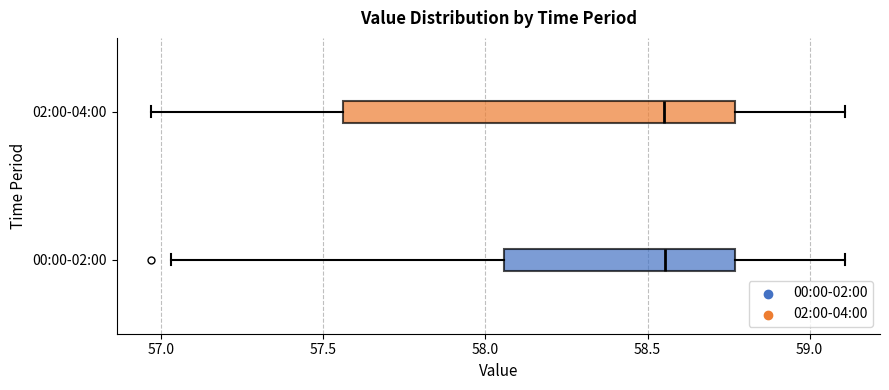

Where is the right edge of the box for 02:00-04:00 on the x-axis? The values are not printed on the chart, so give them approximately, as read against the axis.

58.75